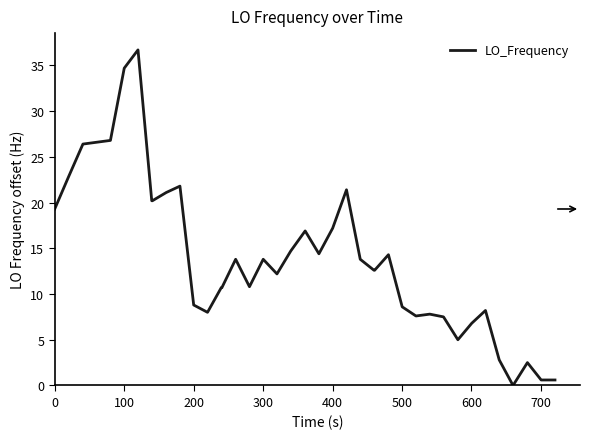

What is the average value?

14.0